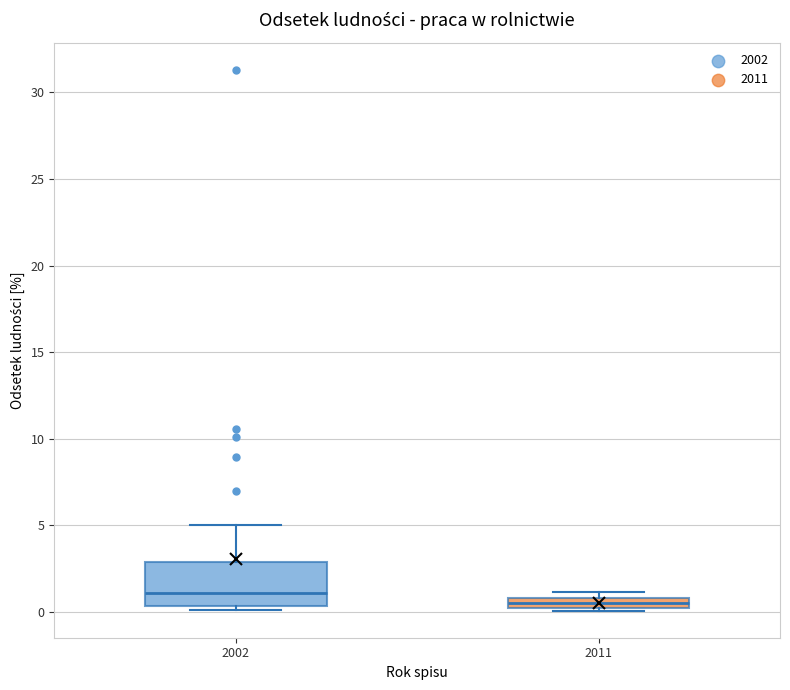

Comparing the boxes themselves (not the whiskers), which one is the tallest?

2002